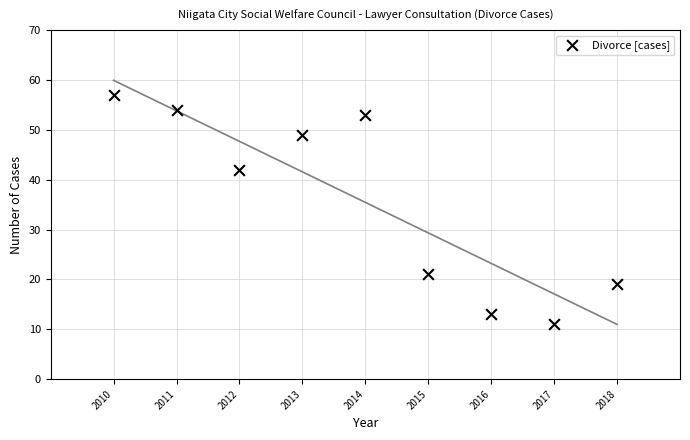

What Y value in the scatter plot is closest to 34?

42